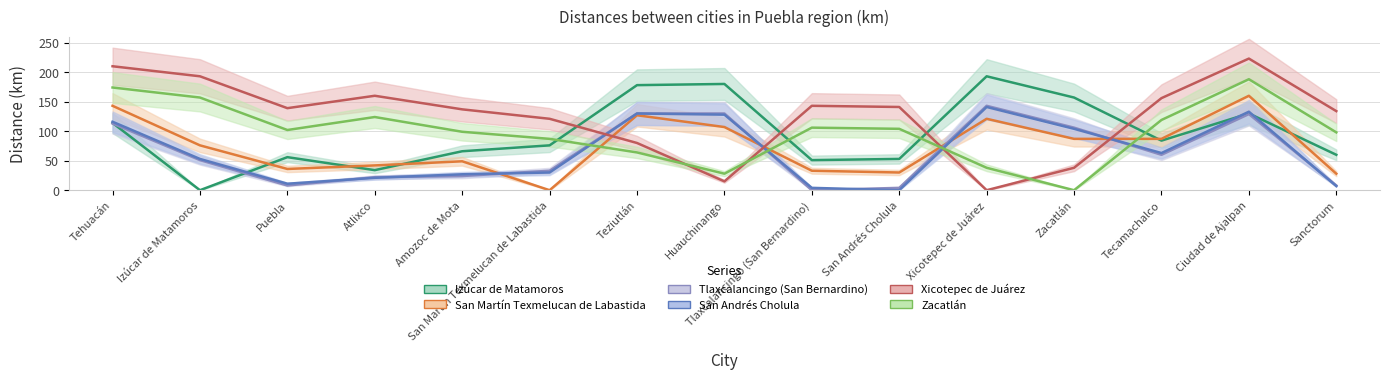

True or false: Xicotepec de Juárez has more than 0 points higher than both neighbors.

True